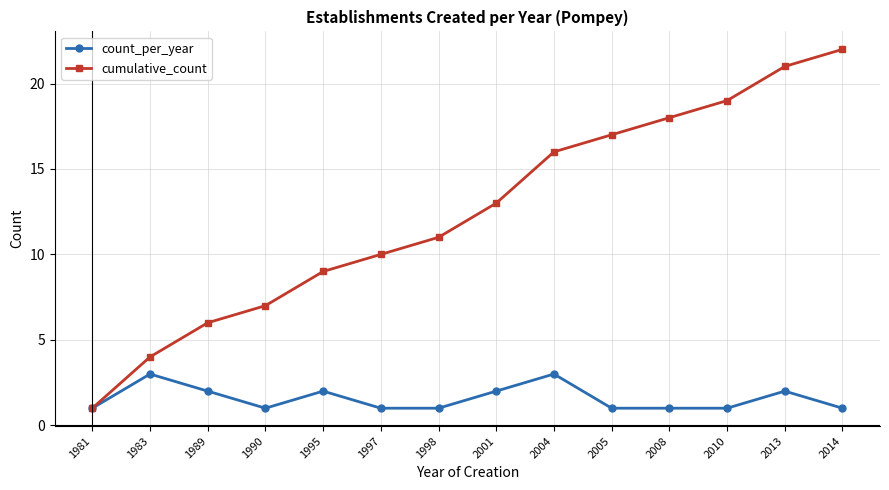

The value of cumulative_count at 1983 is 7. True or false?

False